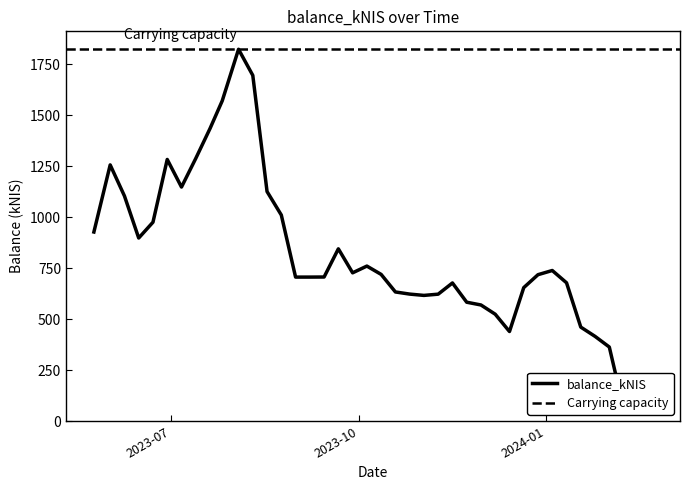

What is the difference between the maximum and minimum values?

1759.4